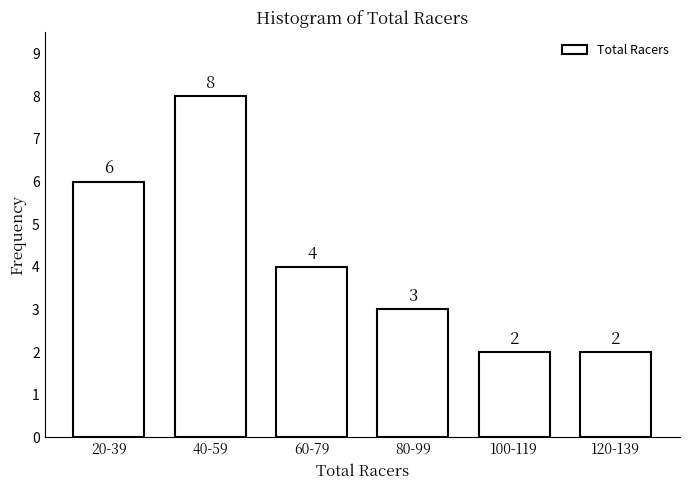

Reading left to right, what are all the values shown in this chart?

20-39=6	40-59=8	60-79=4	80-99=3	100-119=2	120-139=2